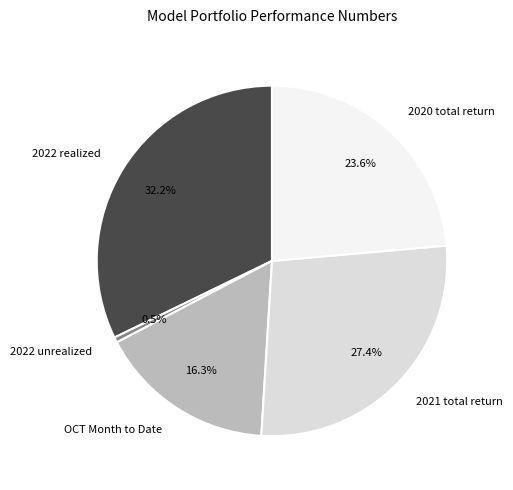

To the nearest percent, what is the average slice percentage?

20%